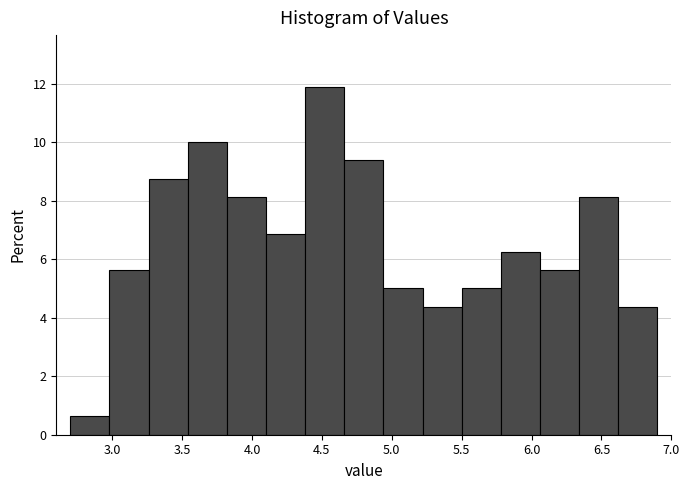

Reading left to right, list every bar in this chart as the range it spans on the x-axis followed by its height. Neither the bar edges nor the heights are printed on the chart, so give them approximately, as read against the axes.

2.70 to 2.98: 0.6
2.98 to 3.26: 5.6
3.26 to 3.54: 8.8
3.54 to 3.82: 10.0
3.82 to 4.10: 8.2
4.10 to 4.38: 6.8
4.38 to 4.66: 11.8
4.66 to 4.94: 9.4
4.94 to 5.22: 5.0
5.22 to 5.50: 4.4
5.50 to 5.78: 5.0
5.78 to 6.06: 6.2
6.06 to 6.34: 5.6
6.34 to 6.62: 8.2
6.62 to 6.90: 4.4